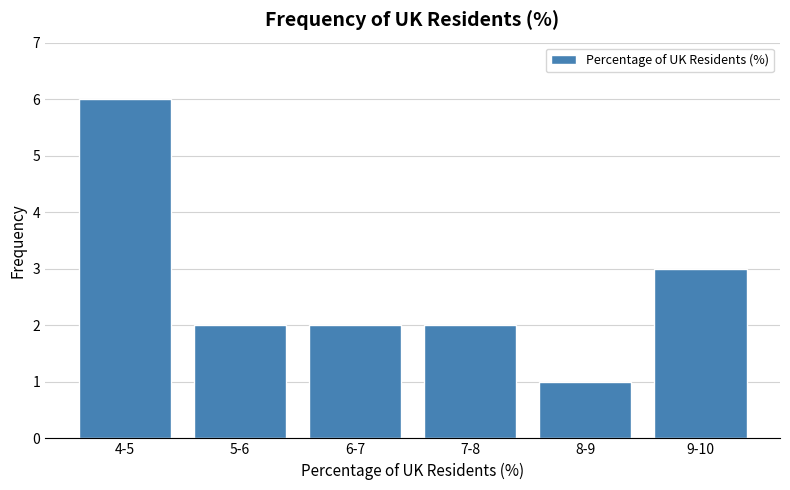

Reading left to right, what are all the values shown in this chart?

4-5=6	5-6=2	6-7=2	7-8=2	8-9=1	9-10=3